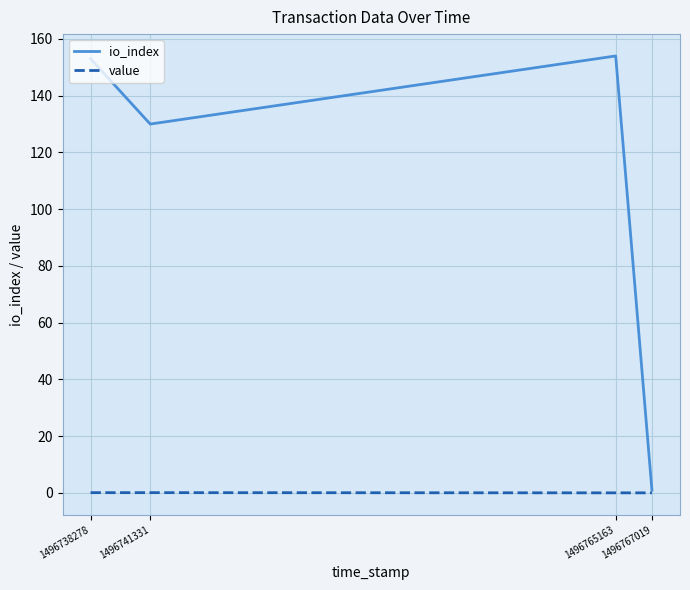

What is the highest value of the io_index series?

154.0